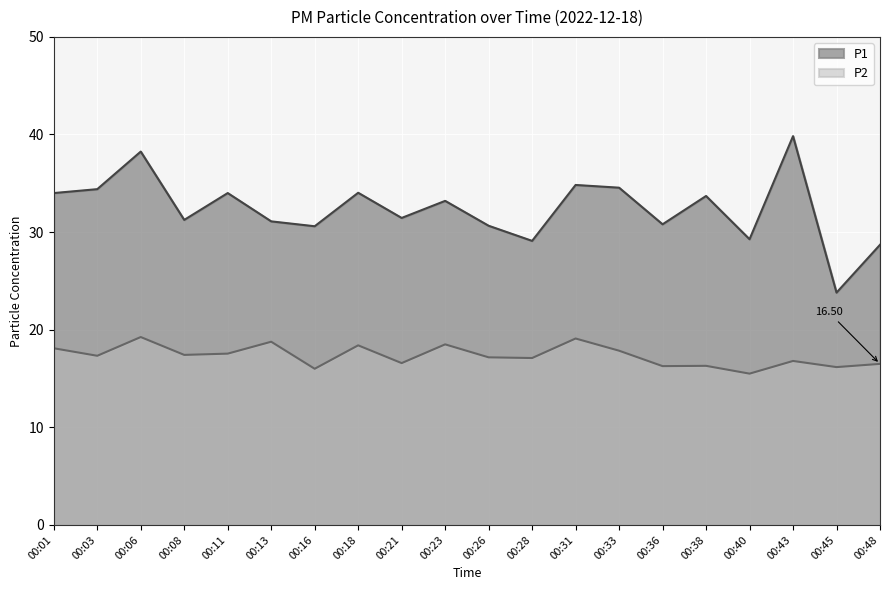

At how many categories does at least one series exceed 38?

2